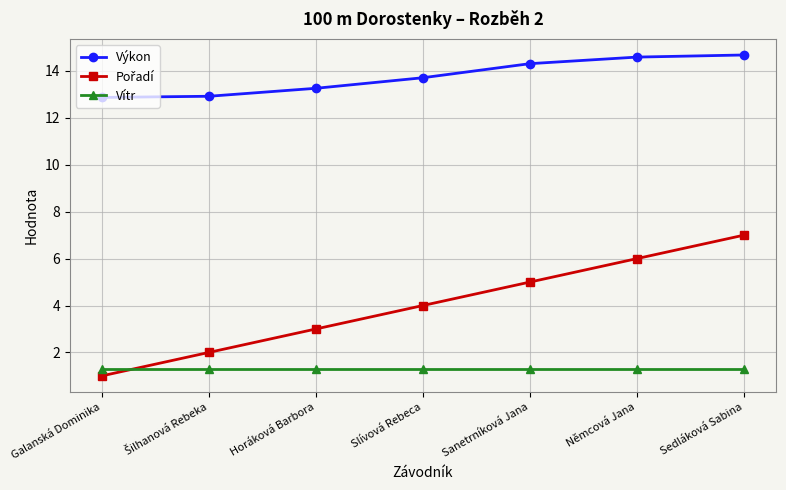

True or false: Výkon and Vítr intersect in this chart.

False